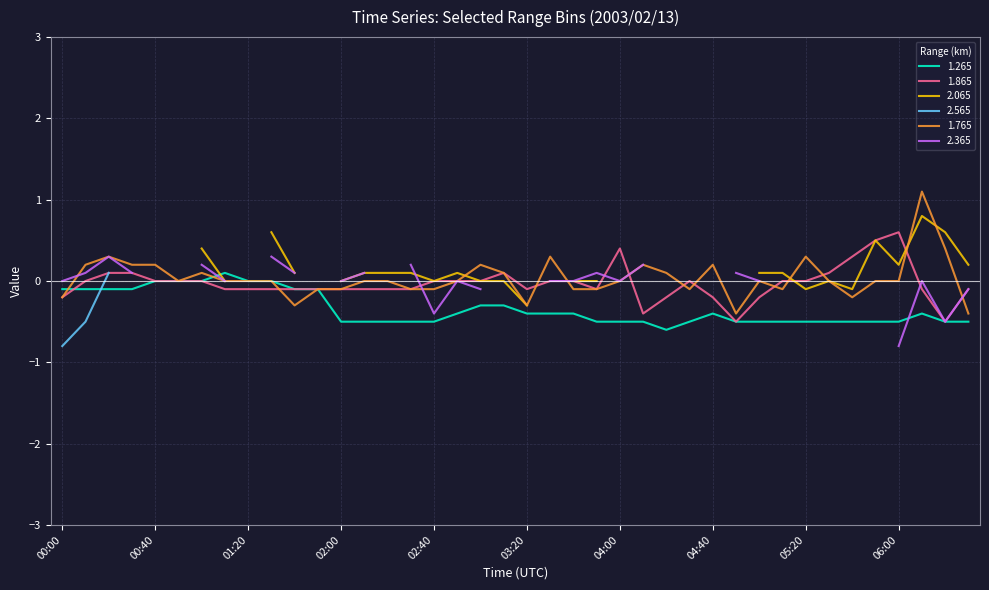

What is the sum of all 1.265 values?

-13.6